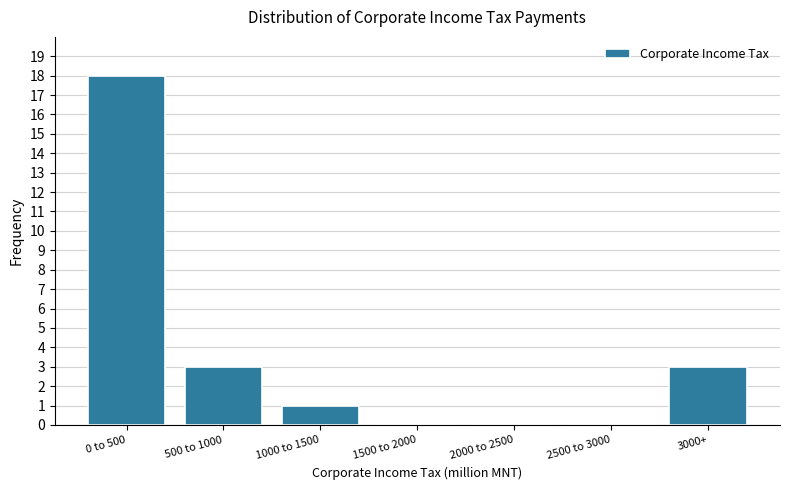

Reading right to left, list all the values displayed in this chart.

3000+=3	2500 to 3000=0	2000 to 2500=0	1500 to 2000=0	1000 to 1500=1	500 to 1000=3	0 to 500=18